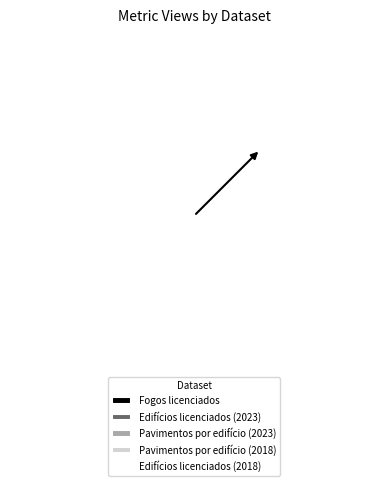

Count the number of slices in the pie.

5